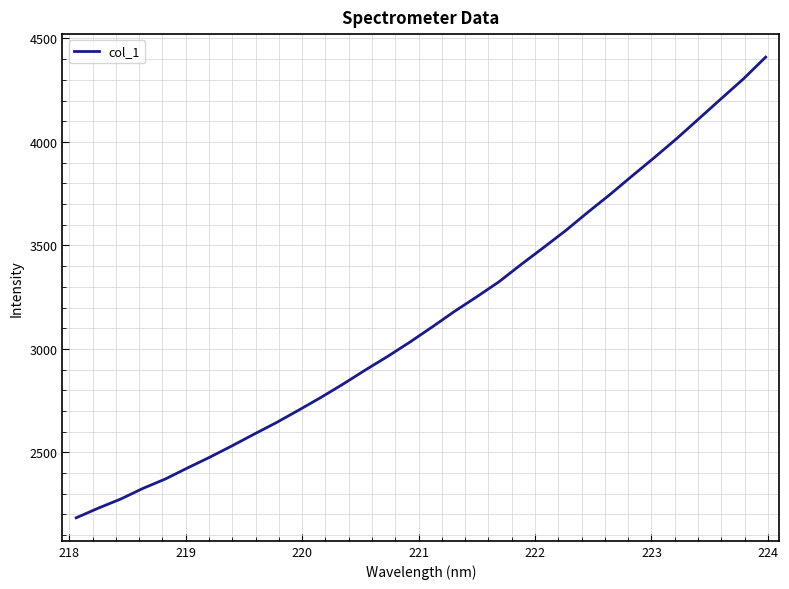

What is the difference between the maximum and minimum values?

2225.6